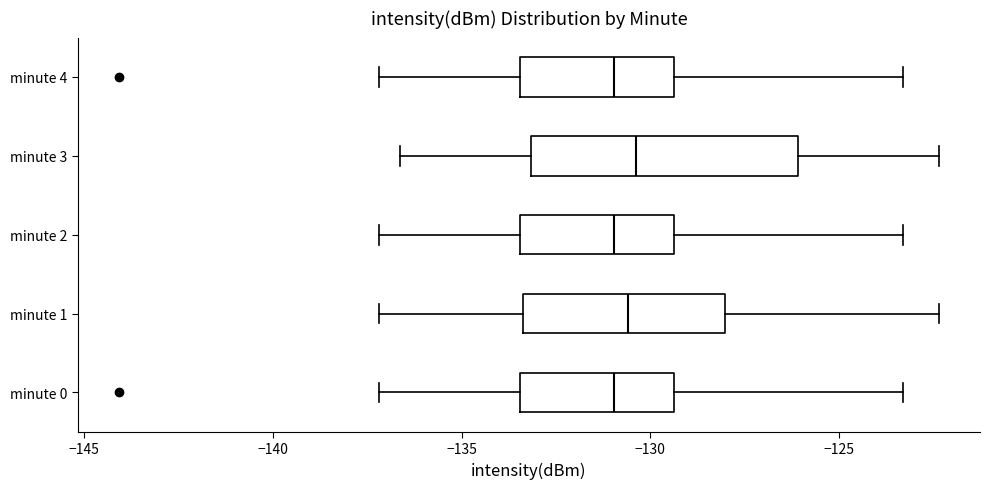

Reading bottom to top, transcribe this box plot: for each box, give where its median line is, the range the box spans, and where its two whiskers end, as read against the x-axis. The values are not printed on the chart, so give them approximately, as read against the axis.

minute 0: median -131.0, box -133.5 to -129.5, whiskers -137.0 to -123.5
minute 1: median -130.5, box -133.5 to -128.0, whiskers -137.0 to -122.5
minute 2: median -131.0, box -133.5 to -129.5, whiskers -137.0 to -123.5
minute 3: median -130.5, box -133.0 to -126.0, whiskers -136.5 to -122.5
minute 4: median -131.0, box -133.5 to -129.5, whiskers -137.0 to -123.5